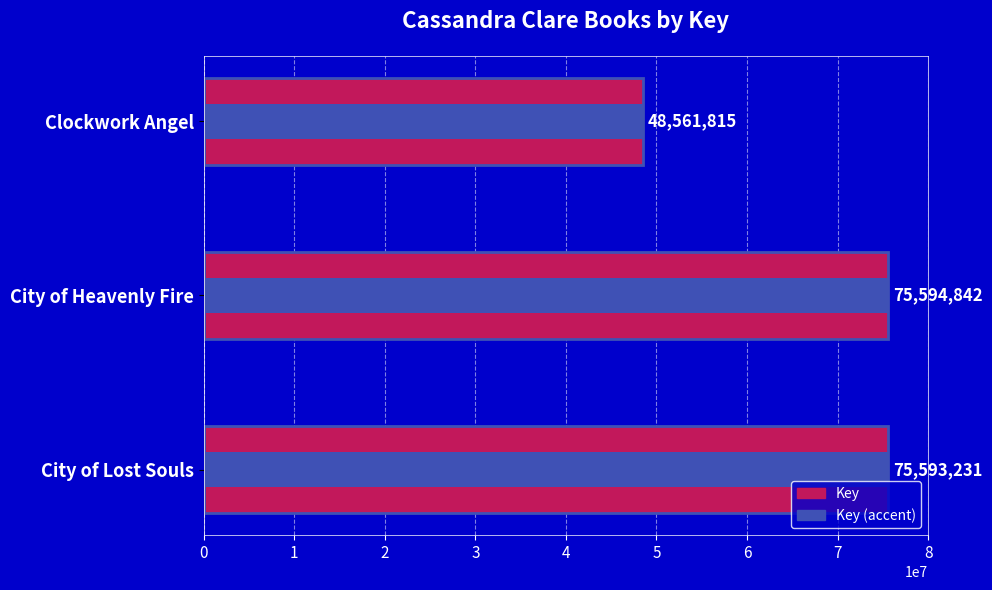

The value of Key (accent) at City of Heavenly Fire is 75594842. True or false?

True